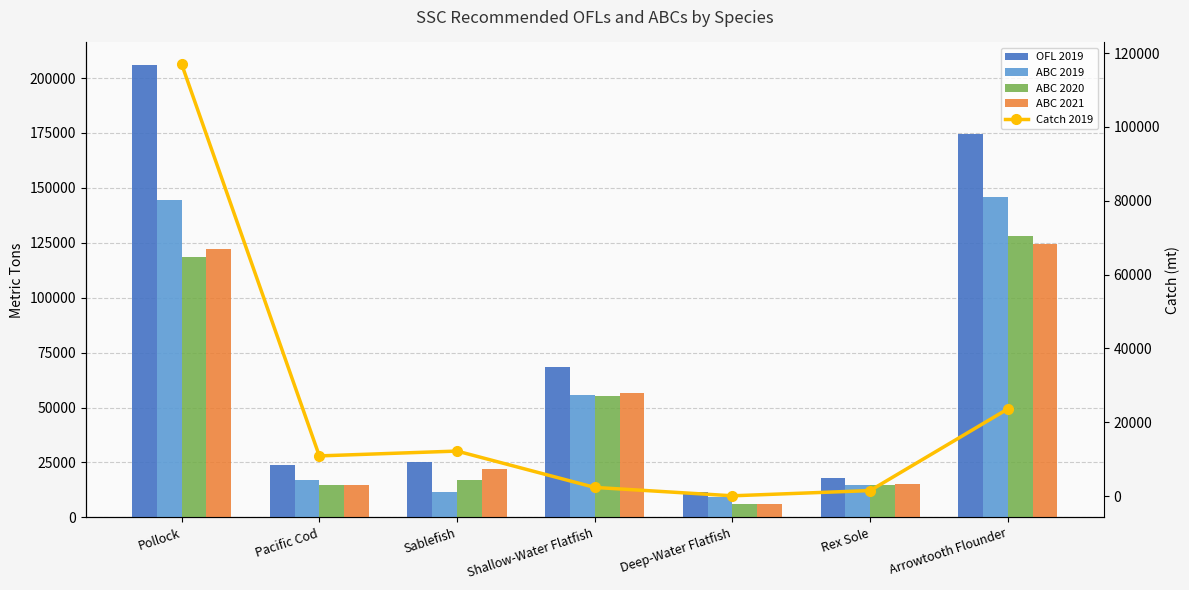

How many groups of bars are there?

7